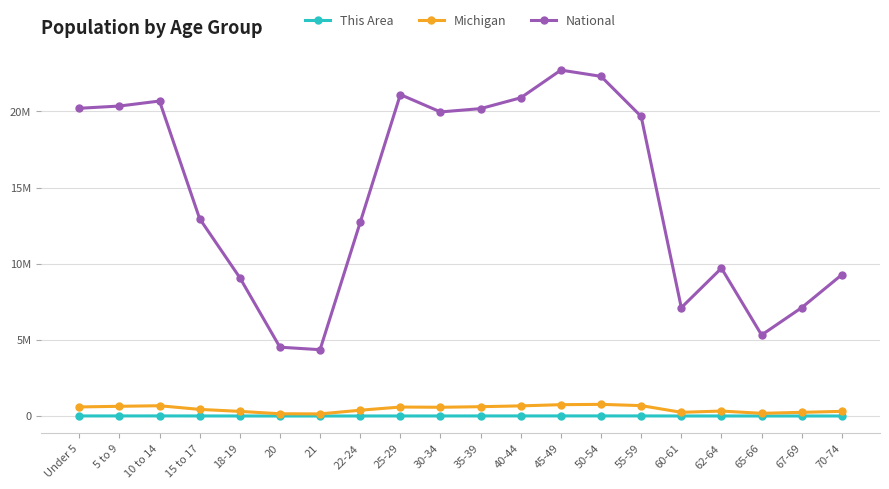

What is the difference between the second highest and minimum values in the National series?

17943831